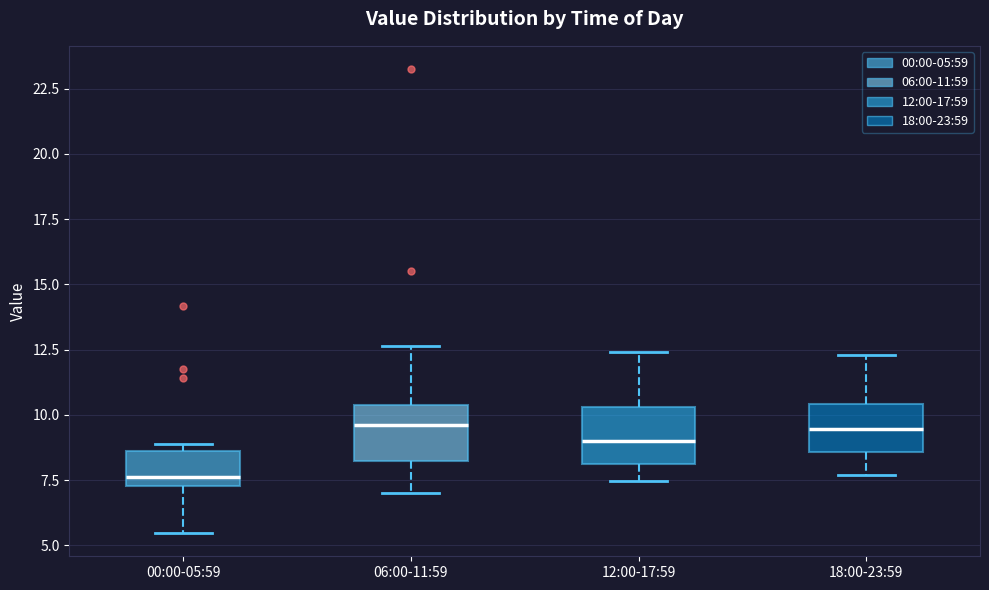

Where is the lower edge of the box for 00:00-05:59 on the y-axis? The values are not printed on the chart, so give them approximately, as read against the axis.

7.5